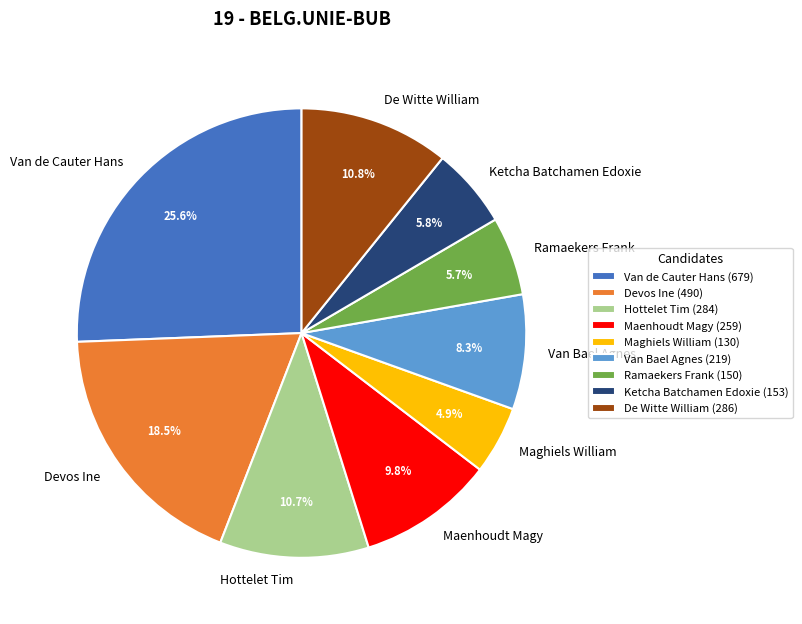

To the nearest percent, what is the difference between the Ketcha Batchamen Edoxie and Hottelet Tim slice percentages?

5%